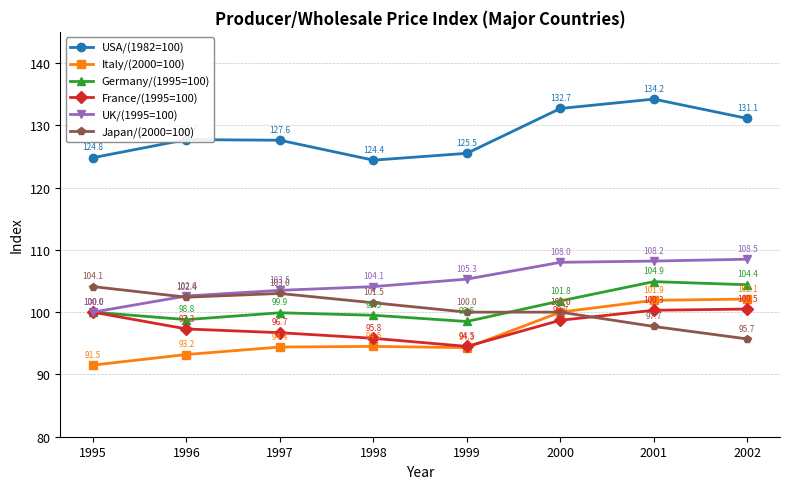

Where does the UK/(1995=100) series first go above 105?

1999